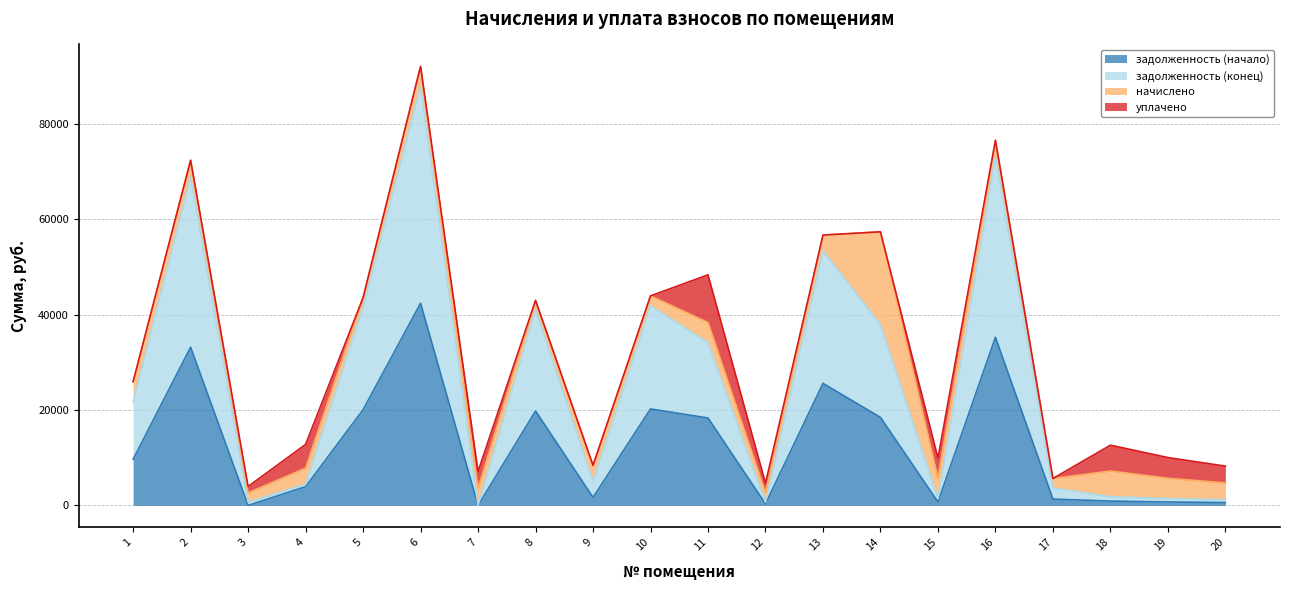

What are all the series names shown in the legend?

задолженность (начало), задолженность (конец), начислено, уплачено